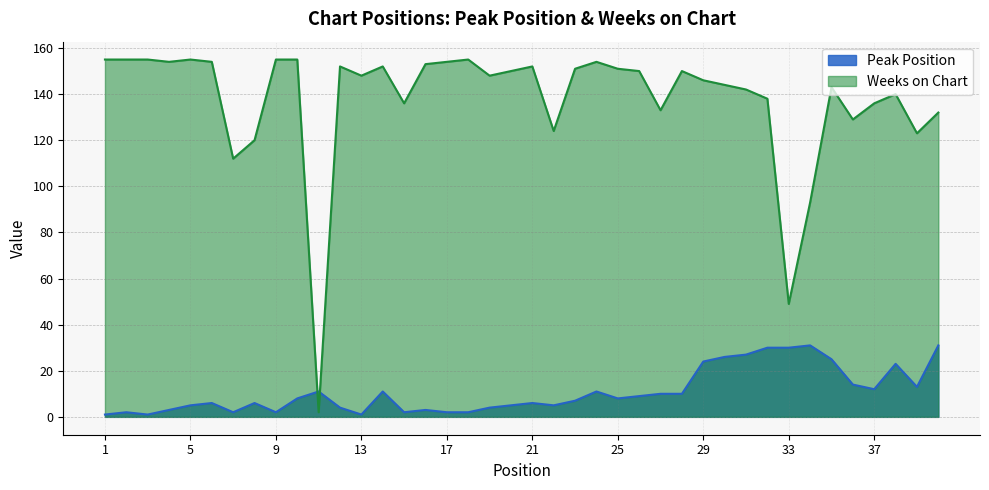

Is the value of Peak Position at 13 greater than the value of Weeks on Chart at 31?

No